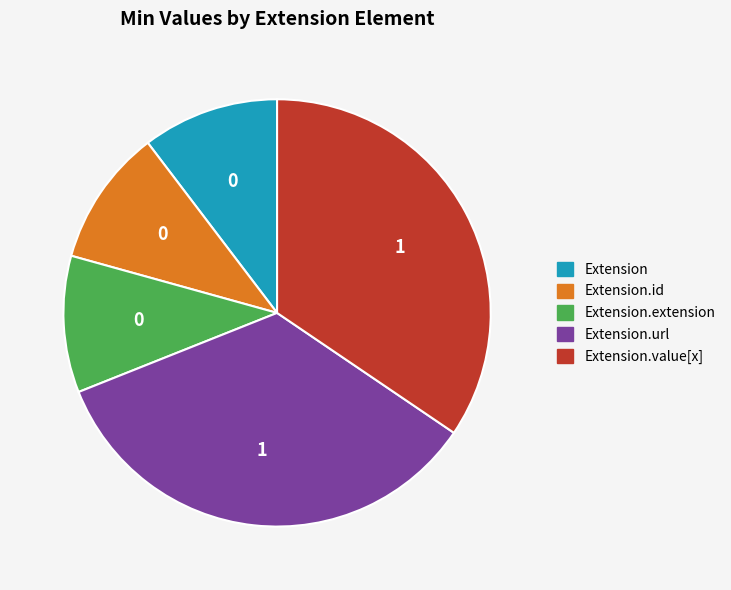

Does Extension represent more than half of the total?

No